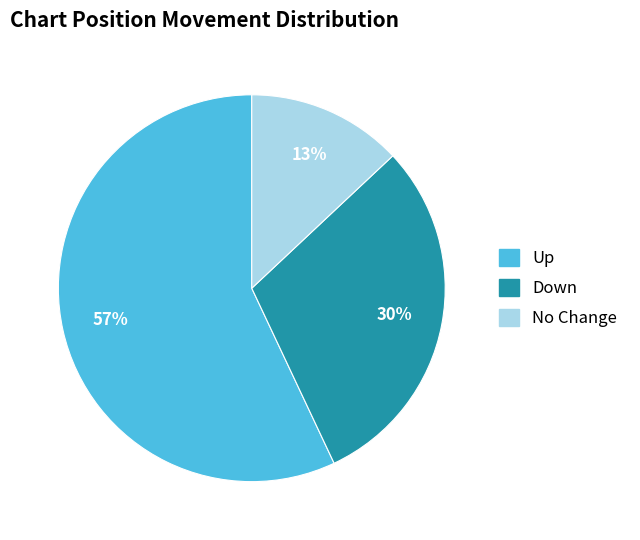

The No Change slice represents 1% of the pie. True or false?

False